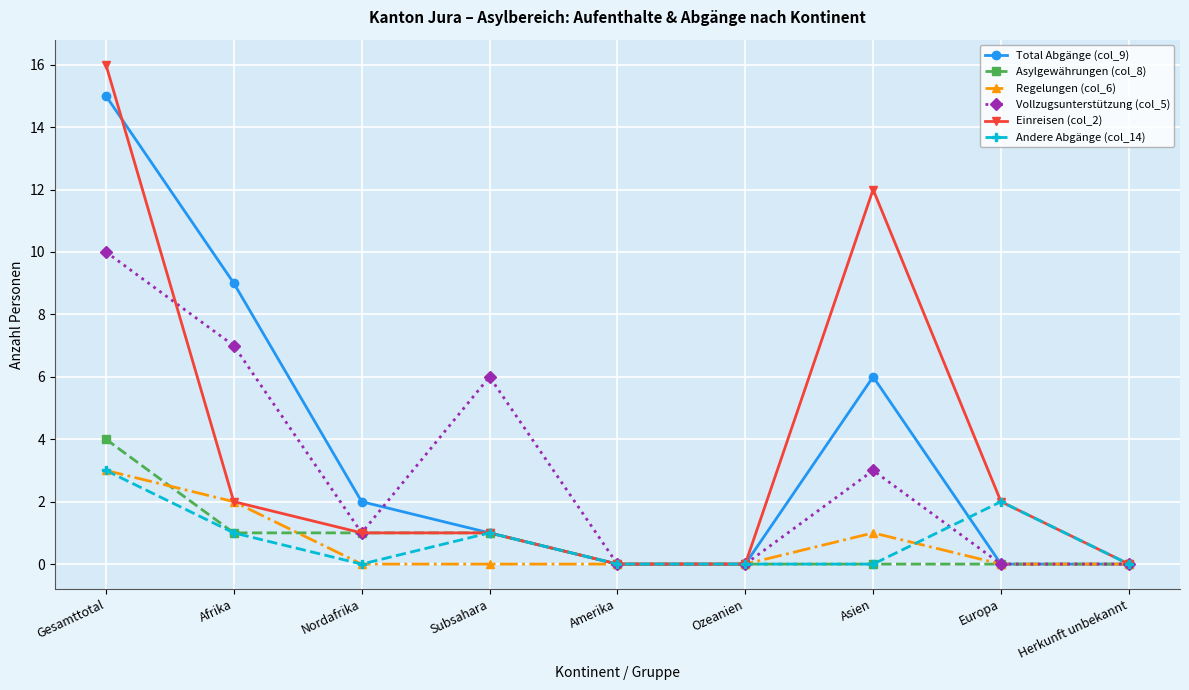

True or false: Total Abgänge (col_9) has more than 1 points higher than both neighbors.

False